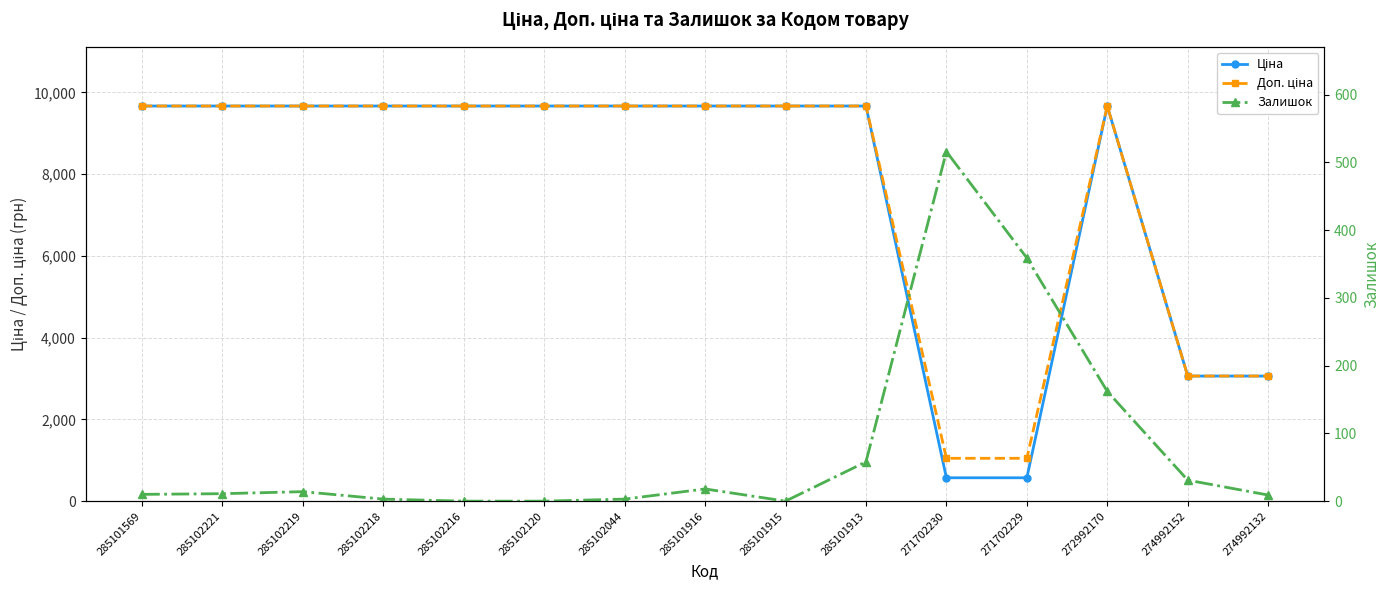

Where does the Залишок series first go above 11?

285102219